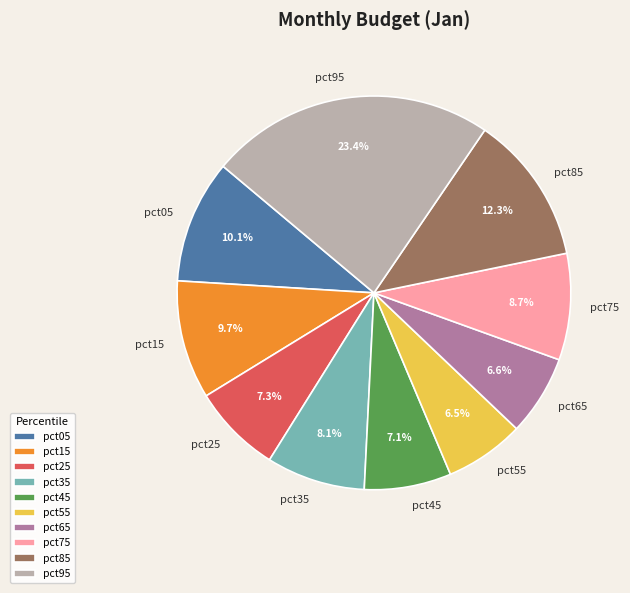

Is it true that pct45 is 7% of the pie?

True